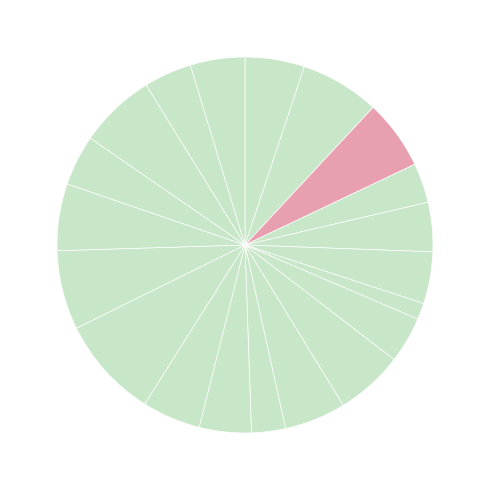

How many slices are in this pie chart?

20